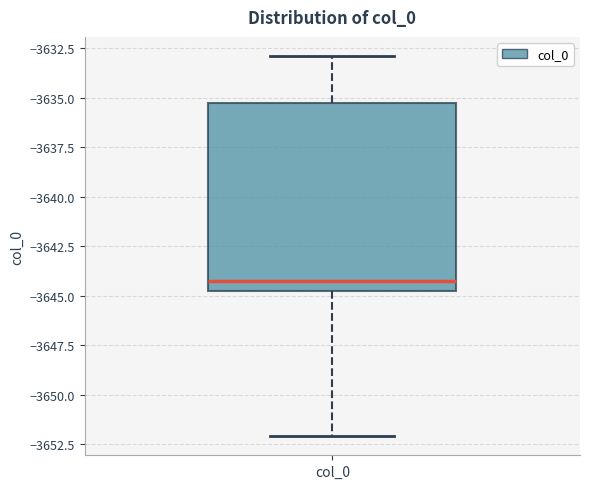

Transcribe this box plot: give where the median line is, the range the box spans, and where the two whiskers end, as read against the y-axis. The values are not printed on the chart, so give them approximately, as read against the axis.

median -3644.0, box -3645.0 to -3635.5, whiskers -3652.0 to -3633.0